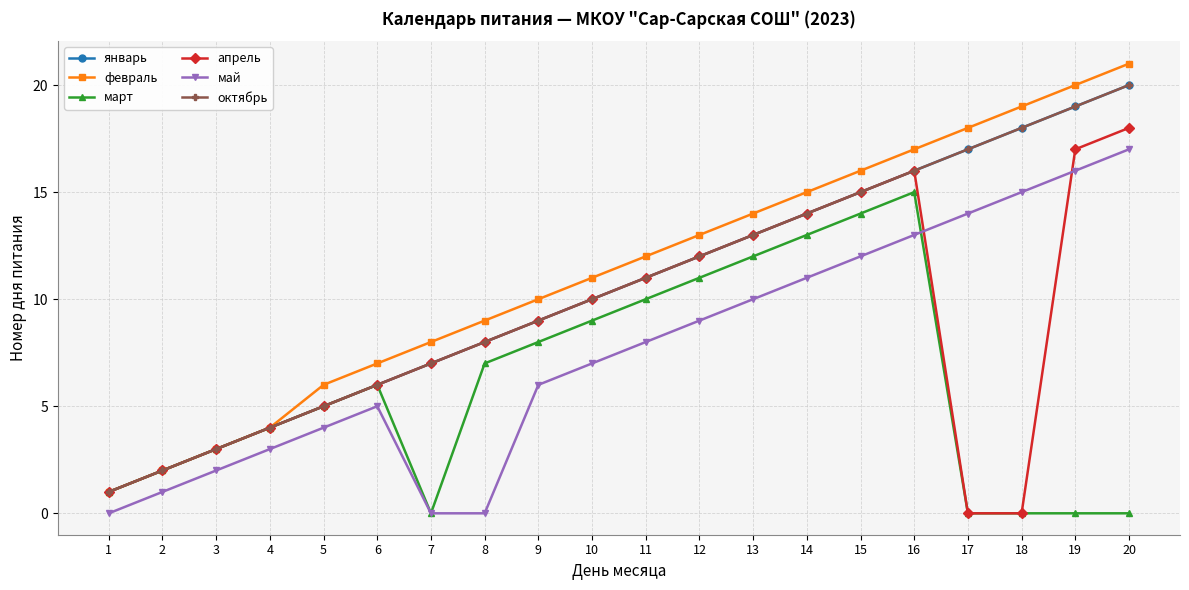

Where does the март series first go above 6?

8